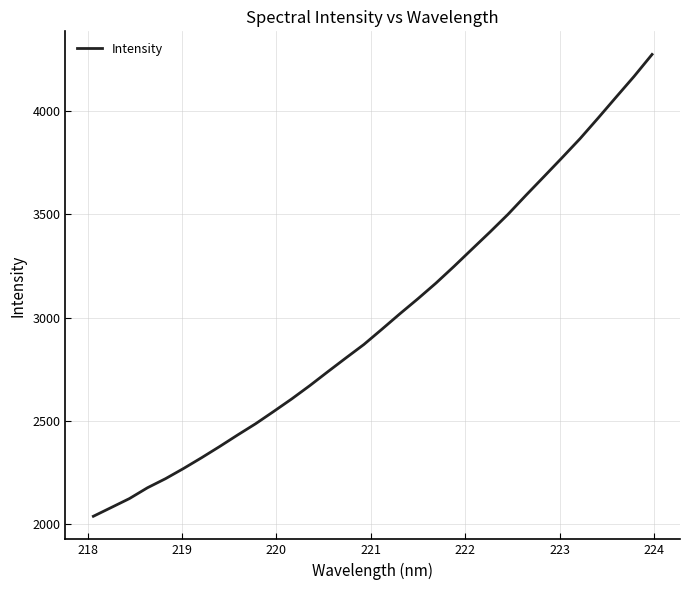

What is the difference between the maximum and minimum values?

2236.7